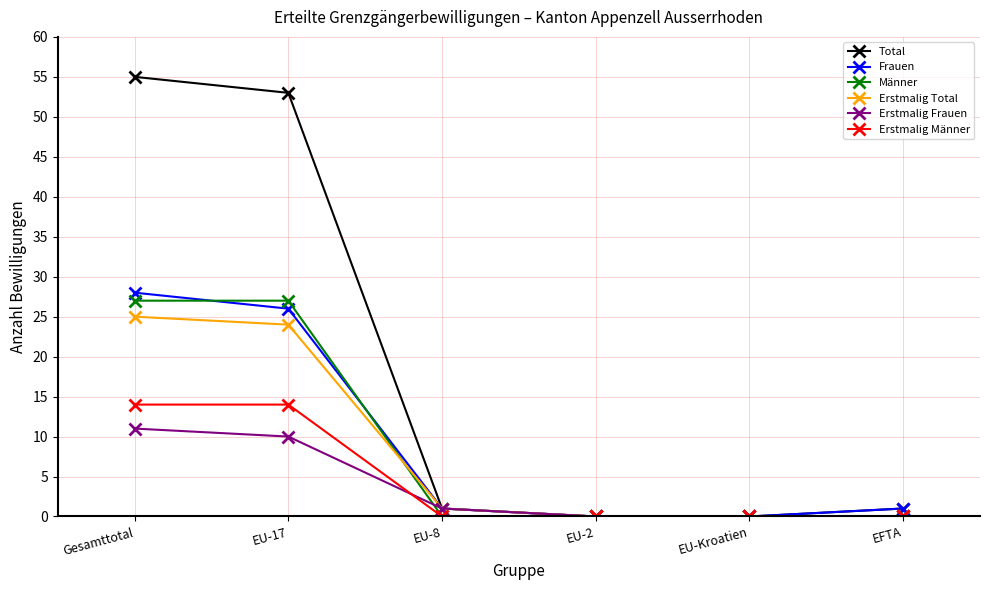

Between which two adjacent categories do Männer and Erstmalig Total first intersect?

EU-17 and EU-8